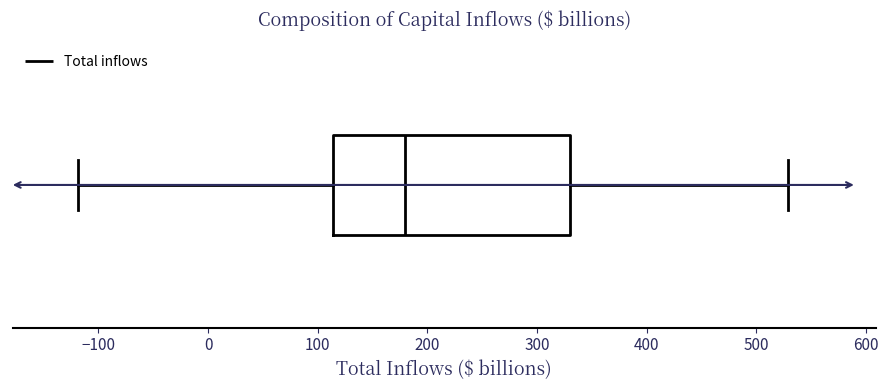

Transcribe this box plot: give where the median line is, the range the box spans, and where the two whiskers end, as read against the x-axis. The values are not printed on the chart, so give them approximately, as read against the axis.

median 180, box 110 to 330, whiskers -120 to 530